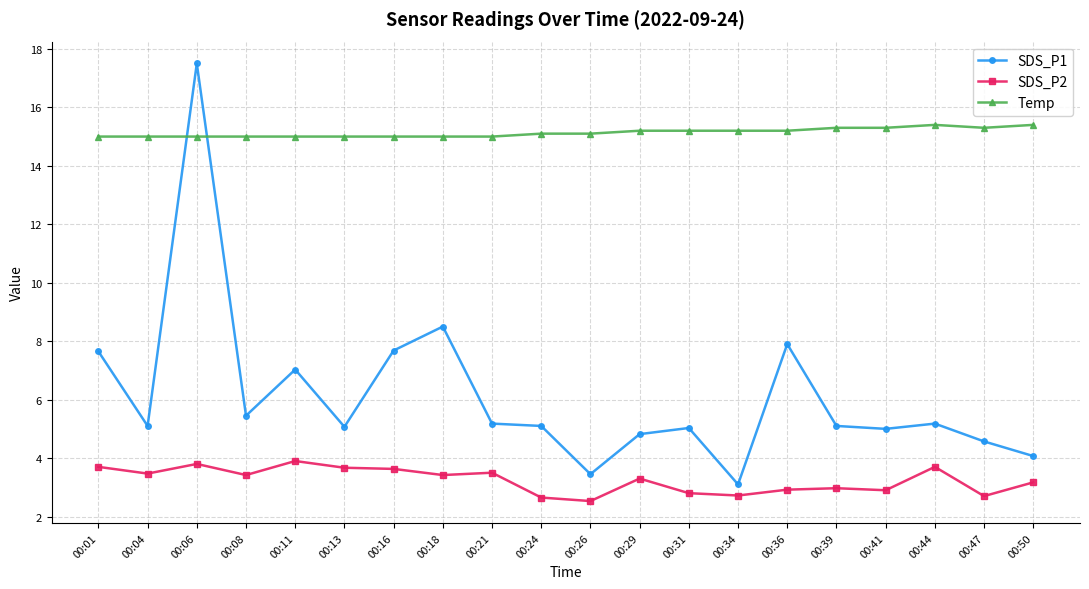

What is the spread (max minus min) of values at 00:13?

11.3